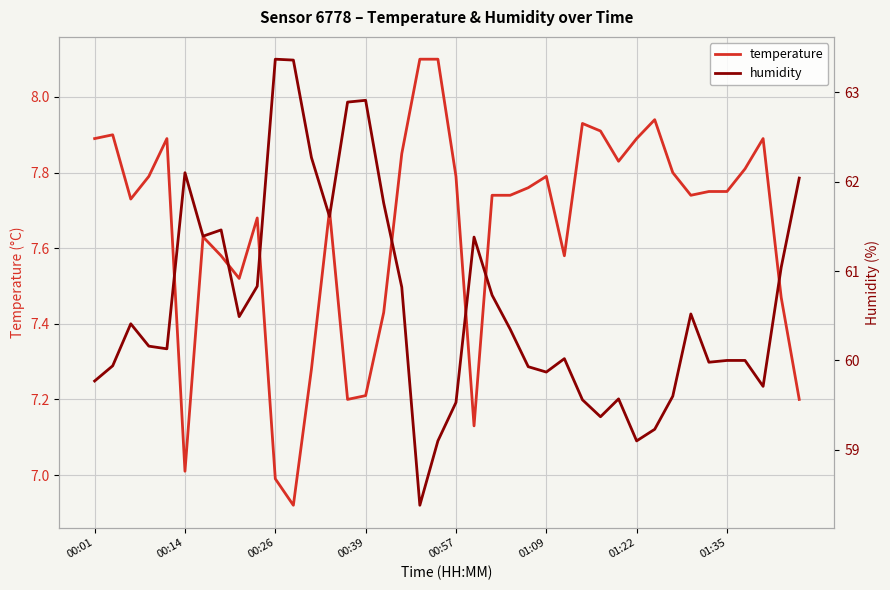

Reading left to right, extract all data points from this chart.

temperature: 7.9	7.9	7.7	7.8	7.9	7.0	7.6	7.6	7.5	7.7	7.0	6.9	7.3	7.7	7.2	7.2	7.4	7.8	8.1	8.1	7.8	7.1	7.7	7.7	7.8	7.8	7.6	7.9	7.9	7.8	7.9	7.9	7.8	7.7	7.8	7.8	7.8	7.9	7.5	7.2
humidity: 59.8	59.9	60.4	60.2	60.1	62.1	61.4	61.5	60.5	60.8	63.4	63.4	62.3	61.6	62.9	62.9	61.8	60.8	58.4	59.1	59.5	61.4	60.7	60.4	59.9	59.9	60.0	59.6	59.4	59.6	59.1	59.2	59.6	60.5	60.0	60.0	60.0	59.7	61.0	62.0